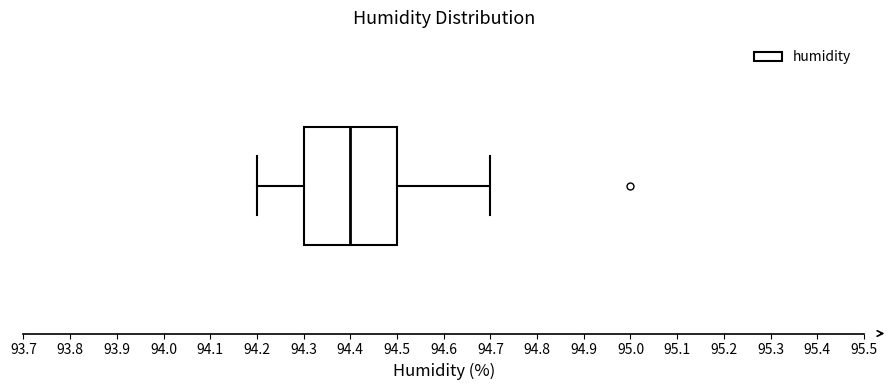

Where is the right edge of the box on the x-axis? The values are not printed on the chart, so give them approximately, as read against the axis.

94.5